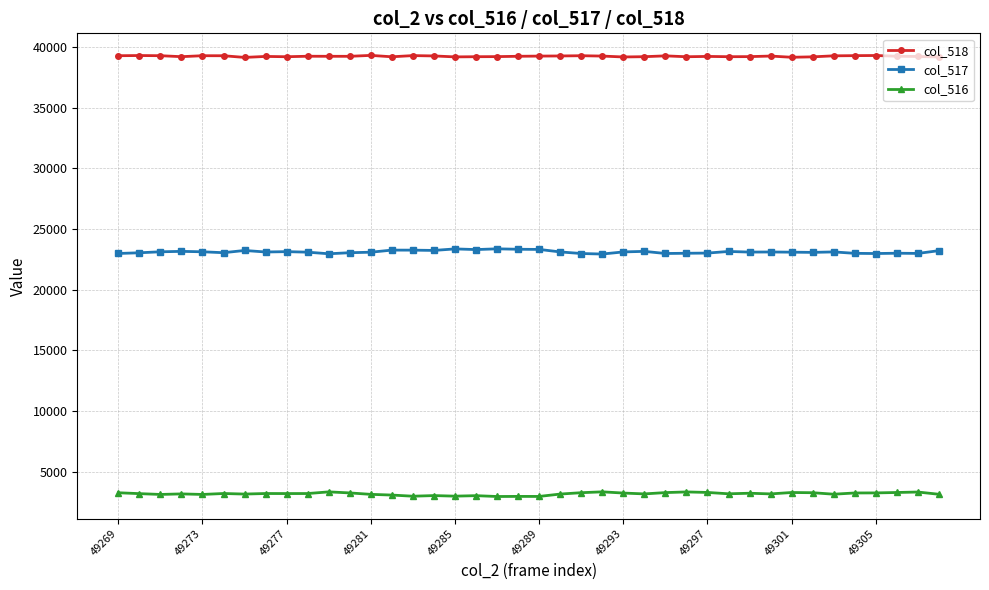

What is the average value of the col_518 series?

39234